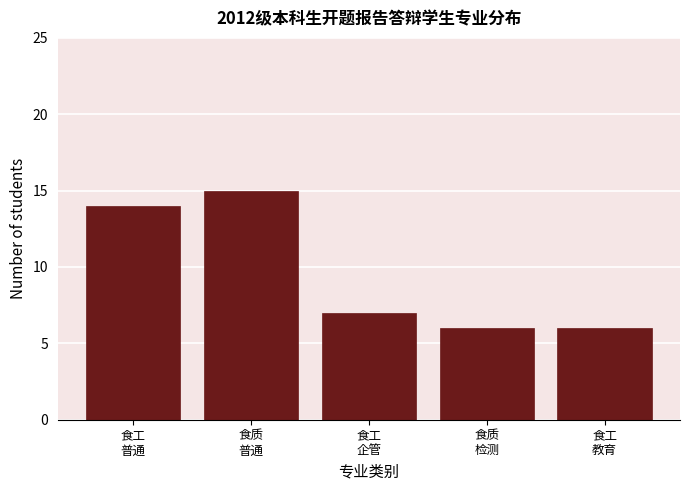

Reading left to right, list all the values displayed in this chart.

14	15	7	6	6